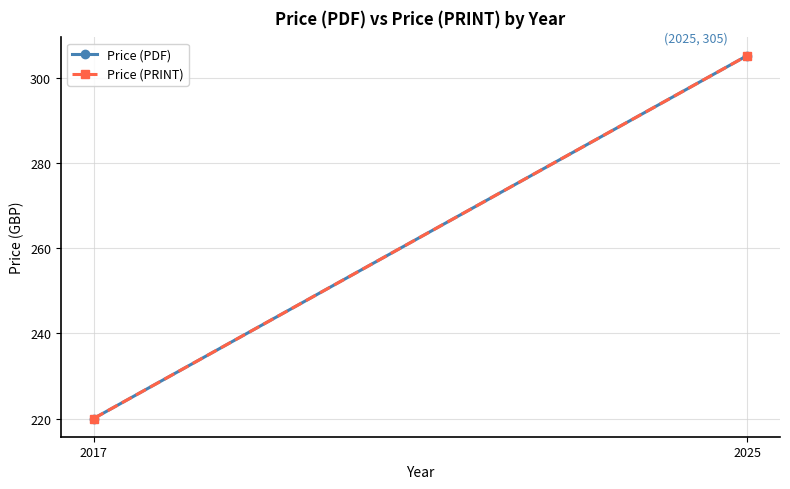

What is the value of the Price (PDF) point at the 1st from the left?

220.0